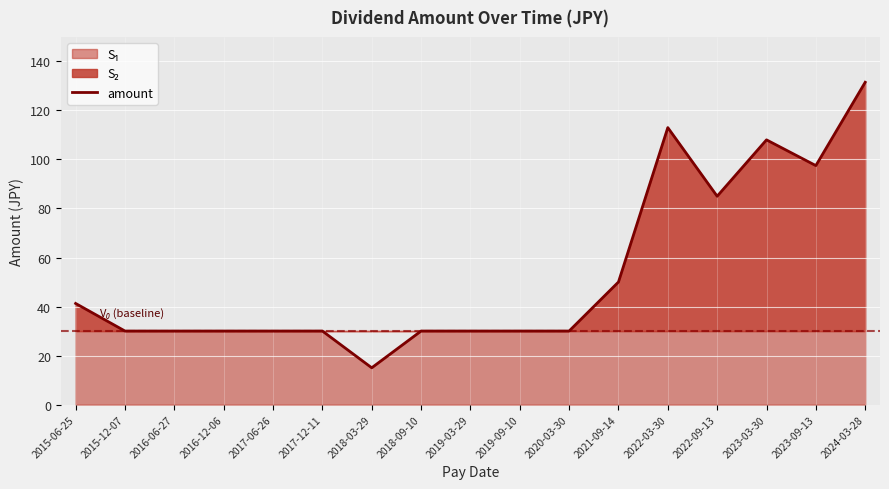

Which has a higher value, 2015-12-07 or 2022-03-30?

2022-03-30